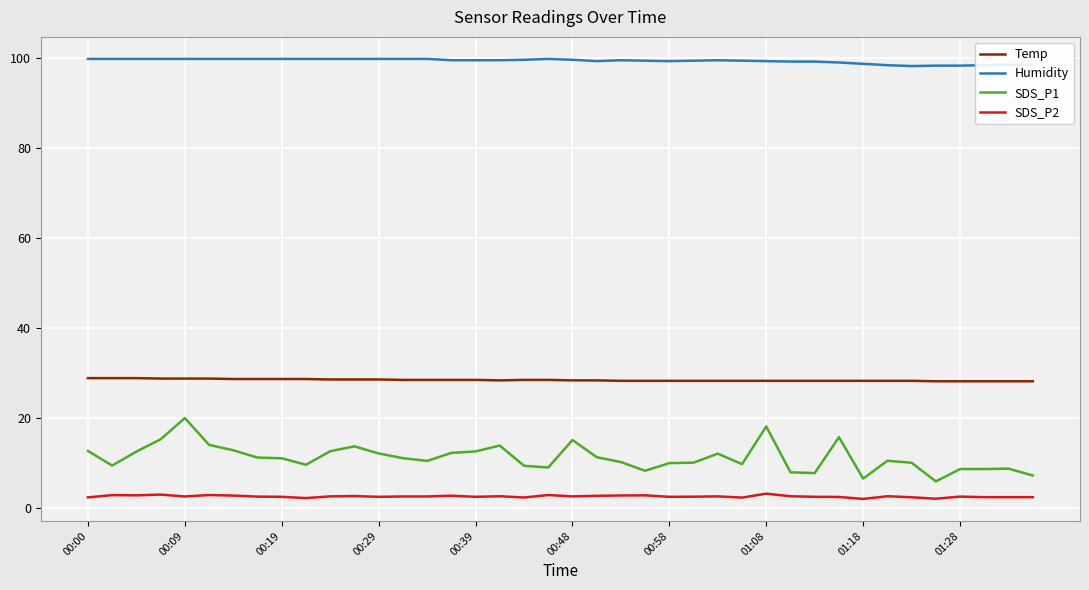

How many lines are shown in the chart?

4